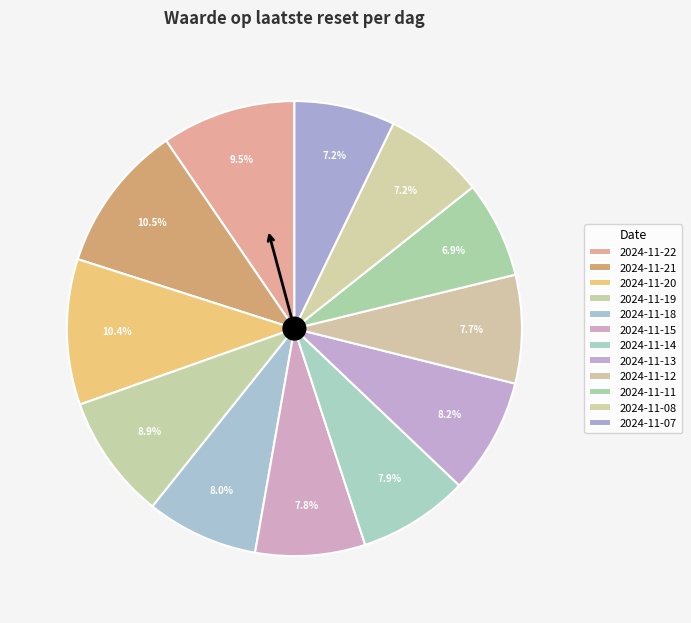

To the nearest percent, what is the combined percentage of 2024-11-19 and 2024-11-12?

17%